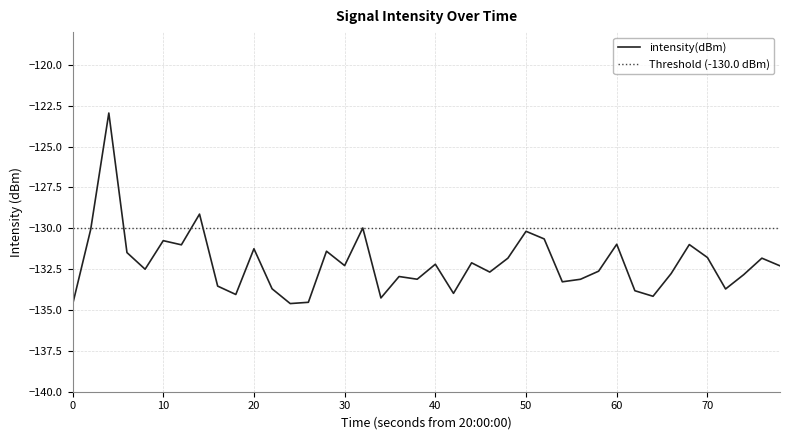

What is the smallest value displayed?

-134.7